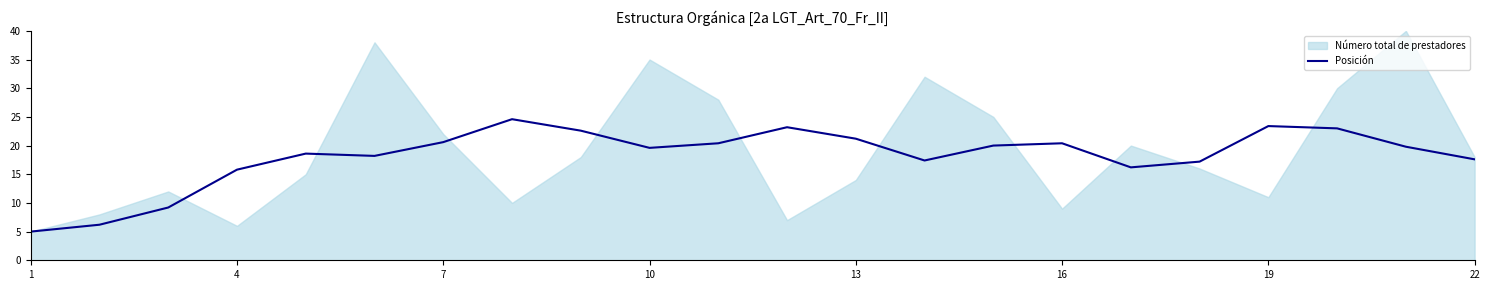

What is the minimum value for Posición?

5.0